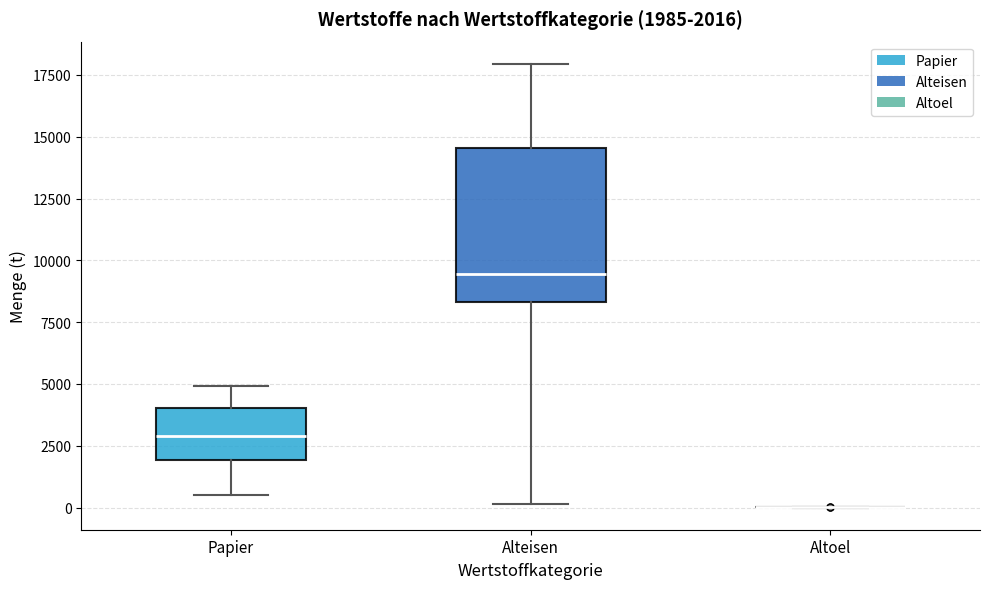

Comparing the boxes themselves (not the whiskers), which one is the tallest?

Alteisen